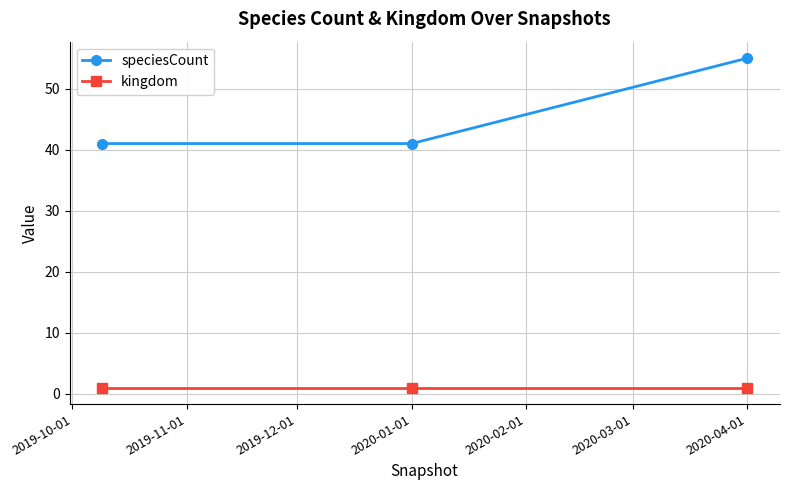

What is the maximum value for kingdom?

1